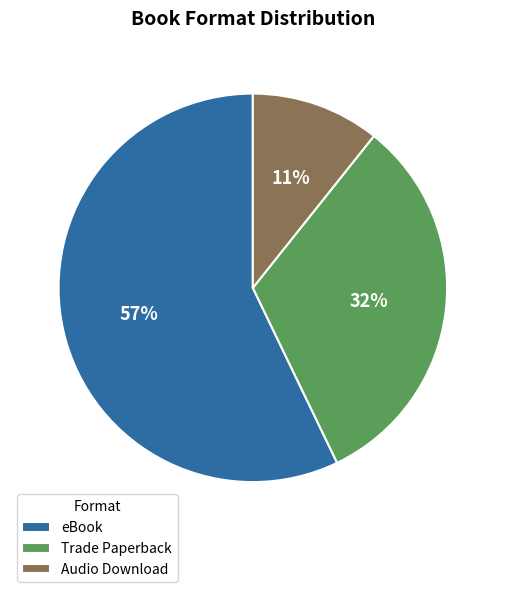

Count the number of slices in the pie.

3